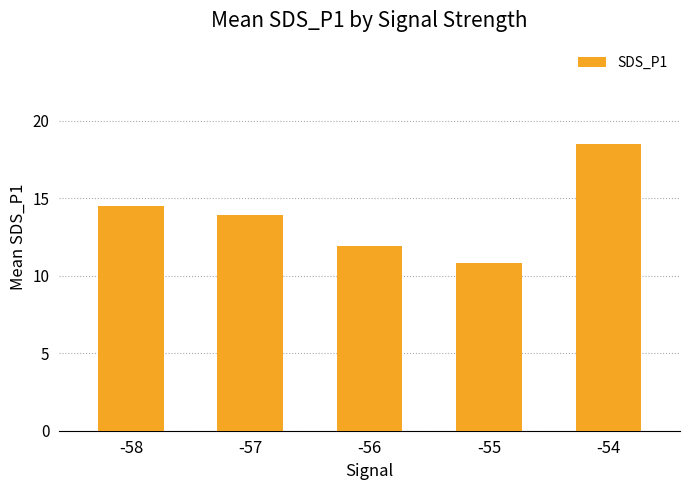

What is the maximum value shown in the chart?

18.5